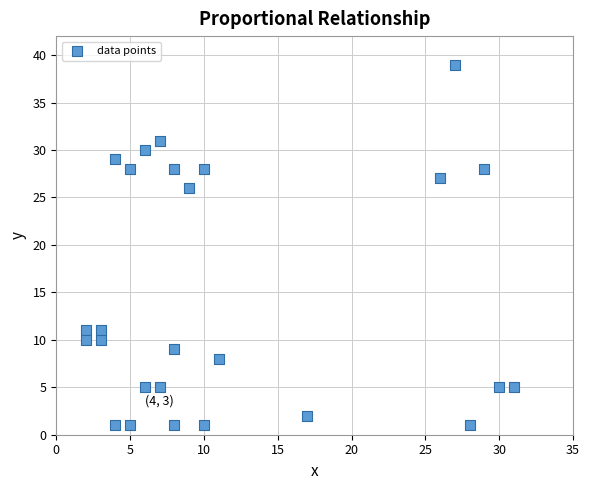

What Y value in the scatter plot is closest to 20?

26